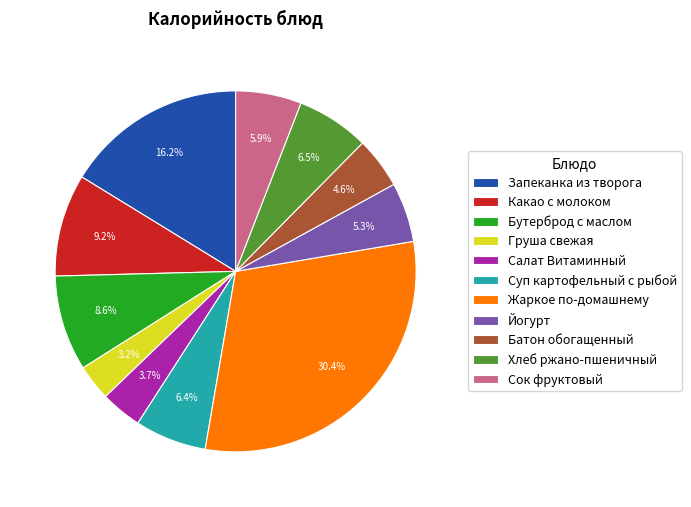

To the nearest percent, what portion does Какао с молоком represent?

9%